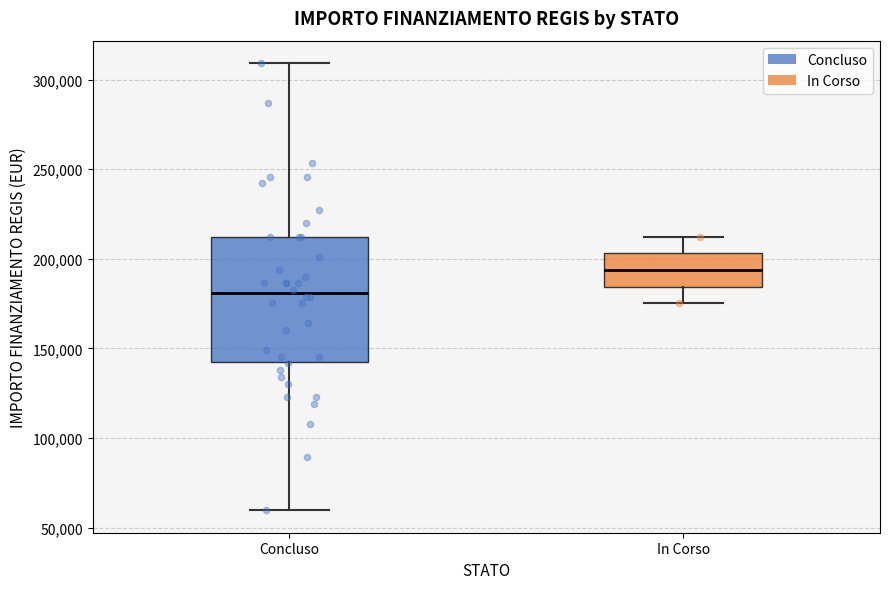

Reading left to right, transcribe this box plot: for each box, give where its median line is, the range the box spans, and where its two whiskers end, as read against the y-axis. The values are not printed on the chart, so give them approximately, as read against the axis.

Concluso: median 180000, box 145000 to 210000, whiskers 60000 to 310000
In Corso: median 195000, box 185000 to 205000, whiskers 175000 to 210000